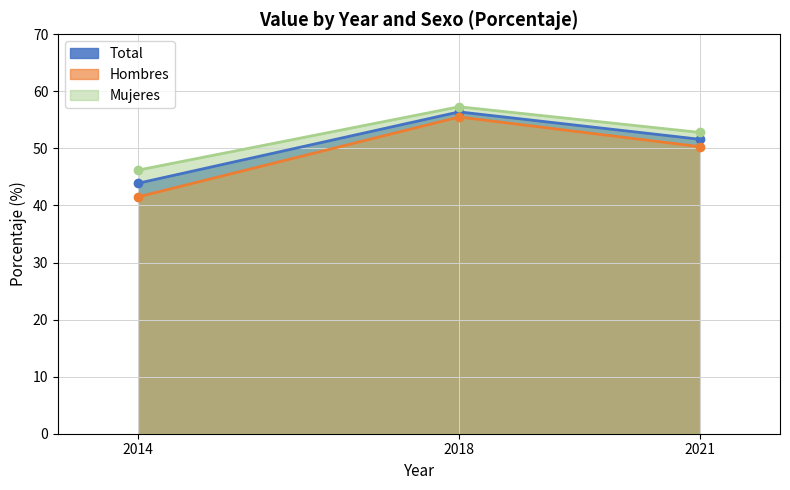

Is it true that Total equals 51.6 at 2021?

True